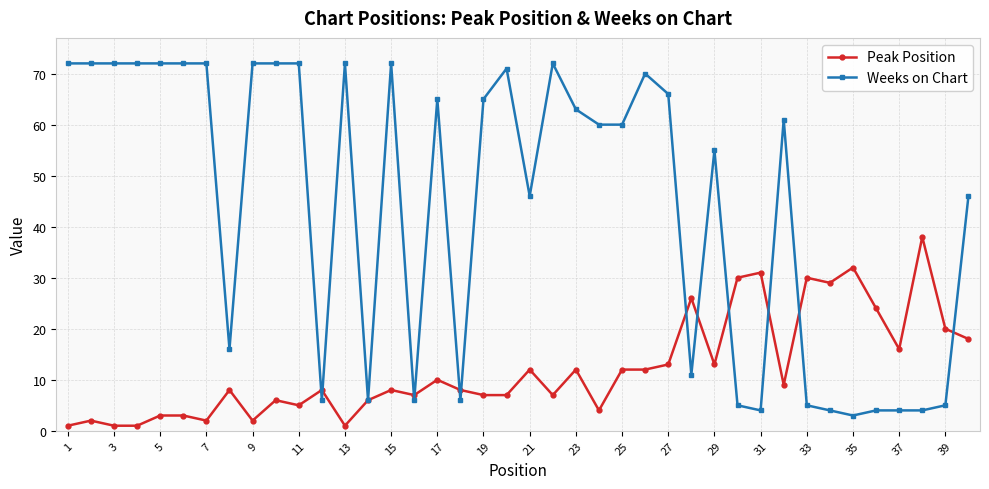

How many lines are shown in the chart?

2